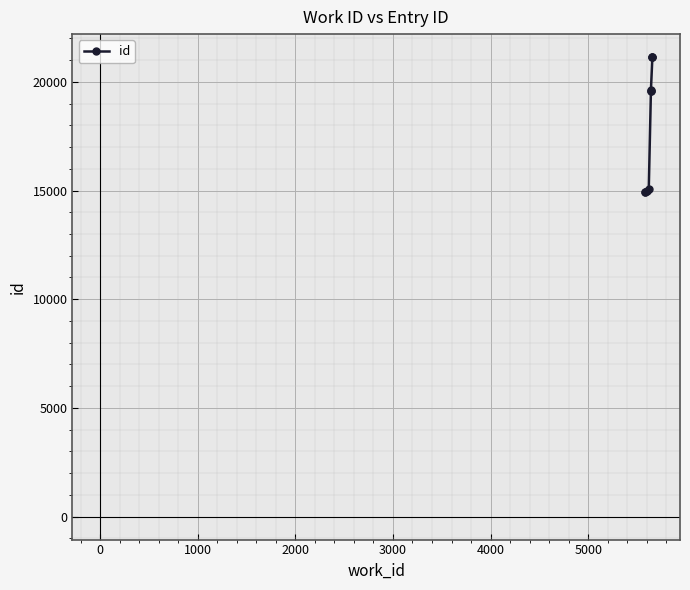

What is the difference between the maximum and minimum values?

6217